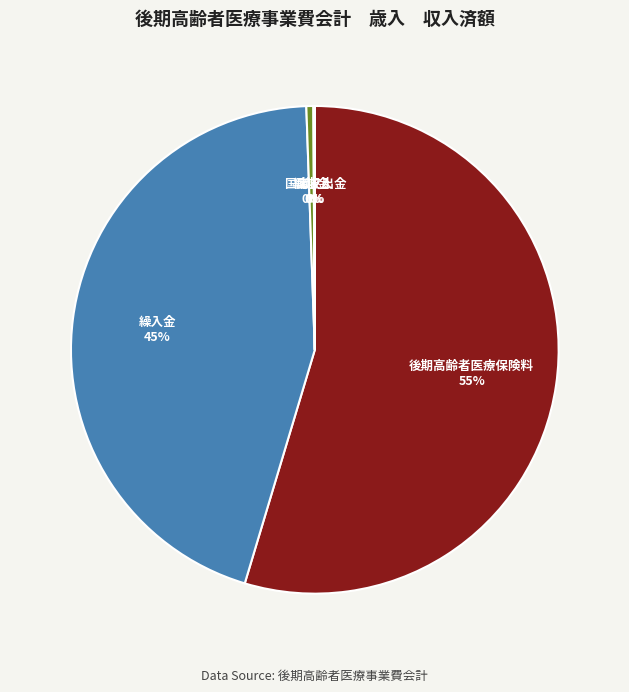

Which category accounts for the majority?

後期高齢者医療保険料